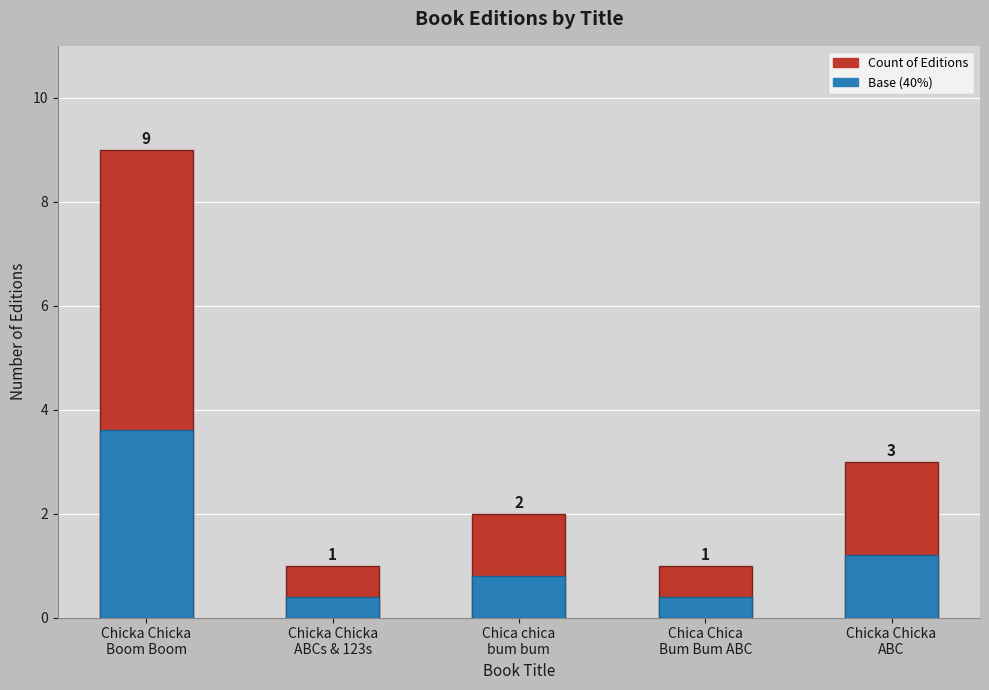

Count the values in the range 1 to 3.

4